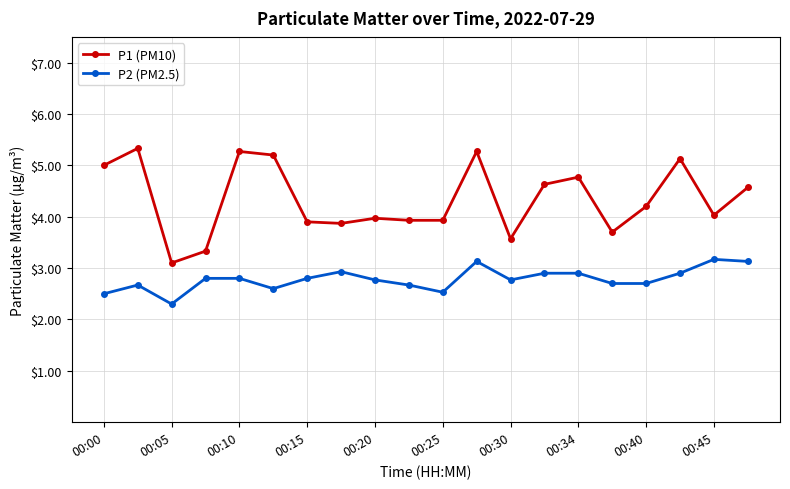

True or false: P1 (PM10) has more than 2 interior local peaks.

True